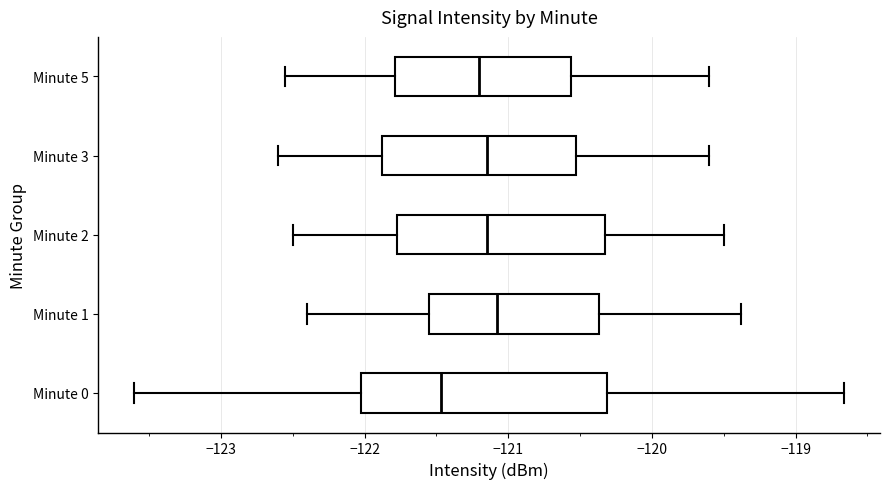

Comparing the boxes themselves (not the whiskers), which one is the widest?

Minute 0